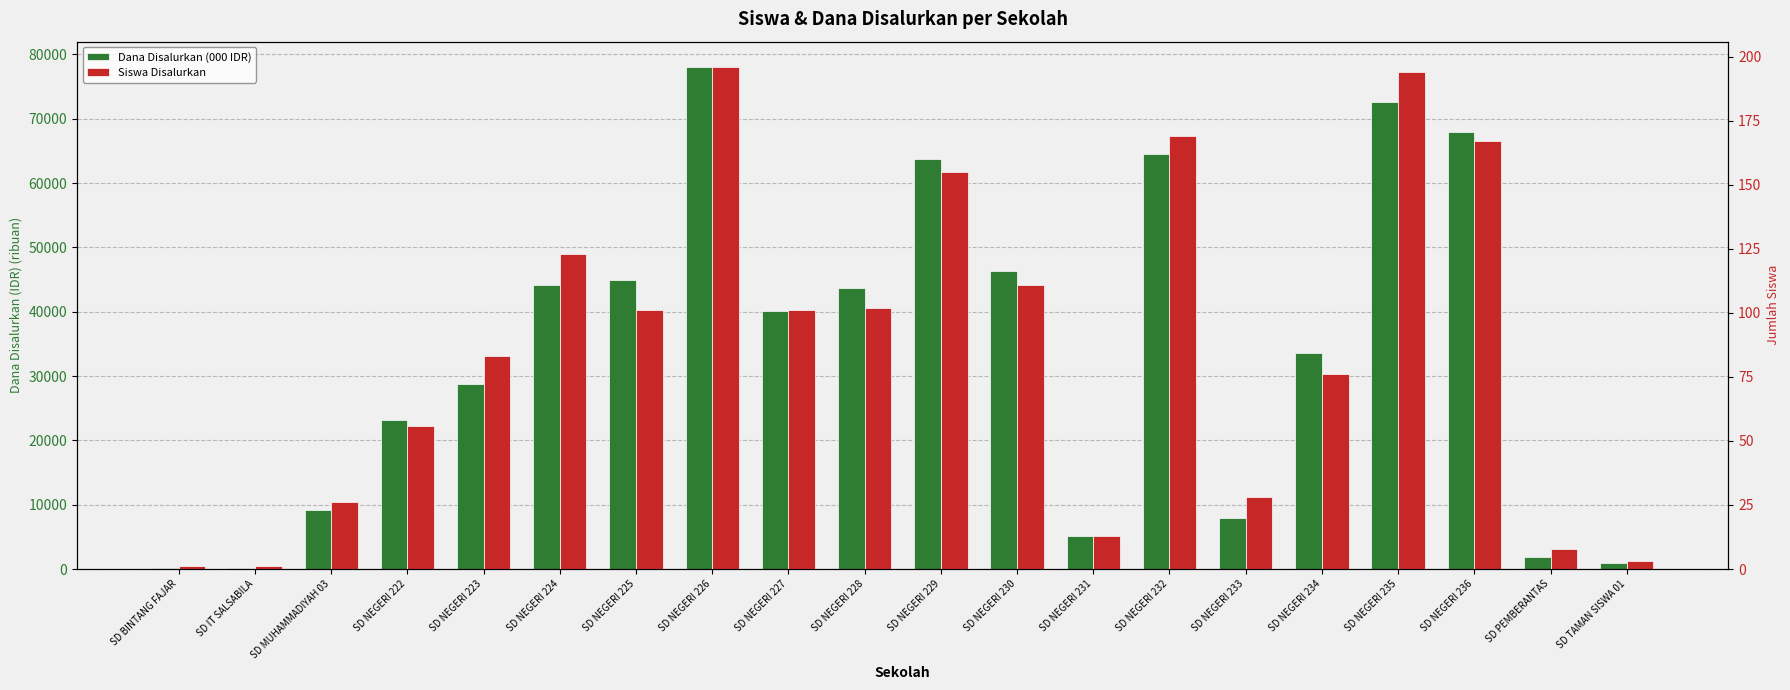

What is the label of the 10th bar from the left?

SD NEGERI 228